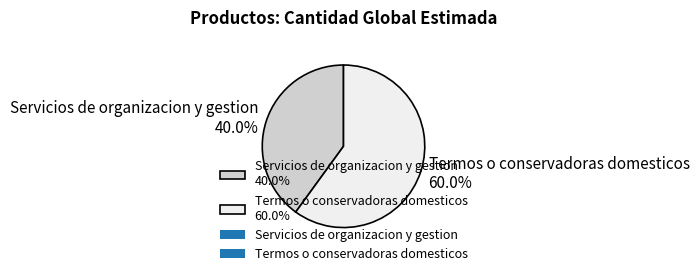

To the nearest percent, what is the difference between the largest and smallest slice percentages?

20%